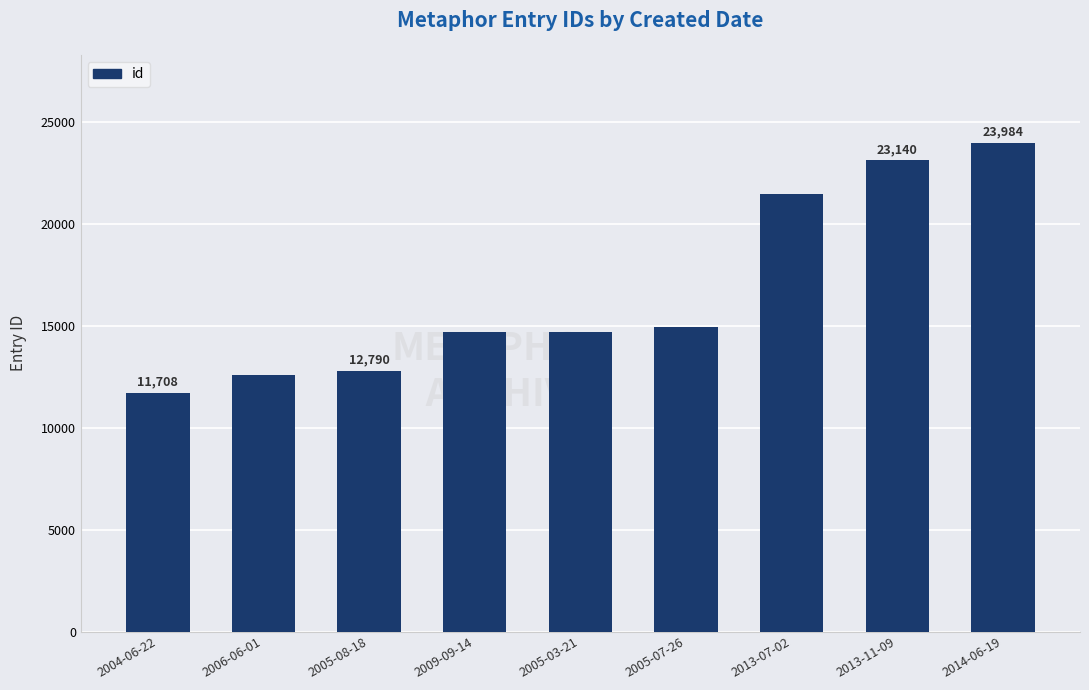

At which category does the chart reach its minimum across all series?

2004-06-22